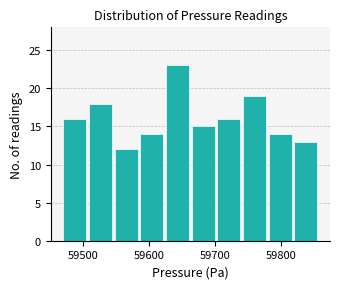

Read against the x-axis, roughly where is the centre of the tallest bar?

59640